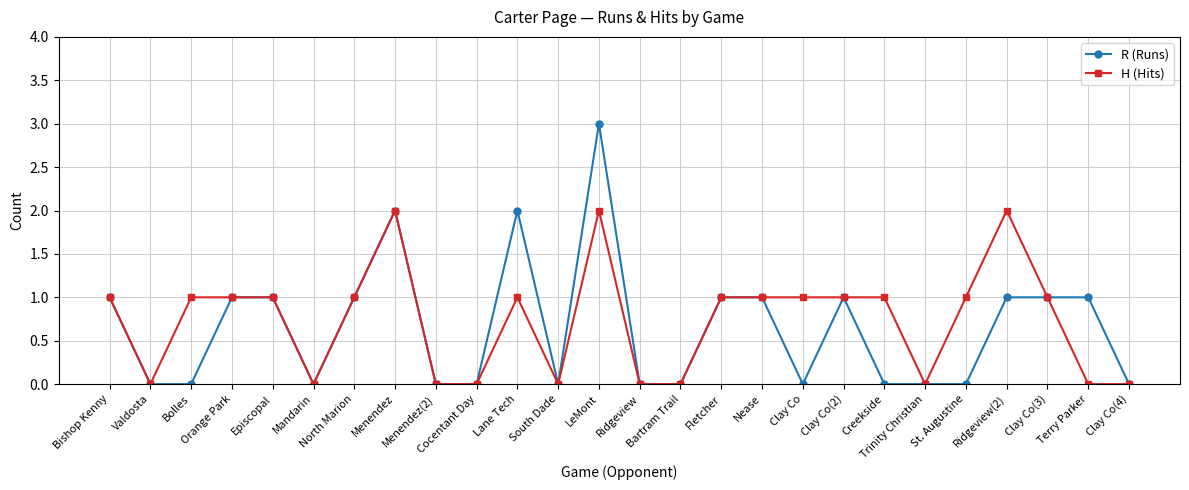

Which series has the largest range (max minus min)?

R (Runs)